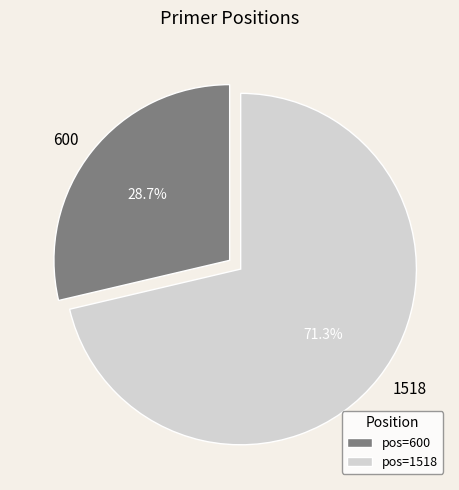

Is 1518 the majority of the pie?

Yes